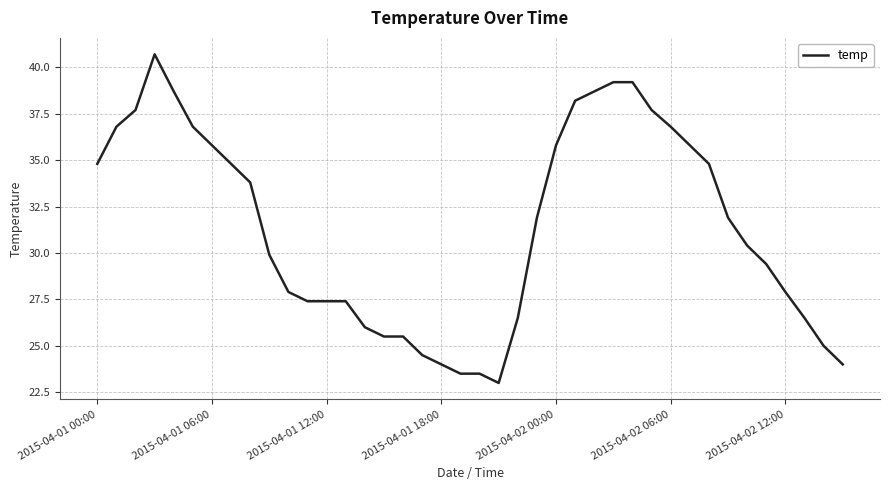

Count the number of data series in this chart.

1